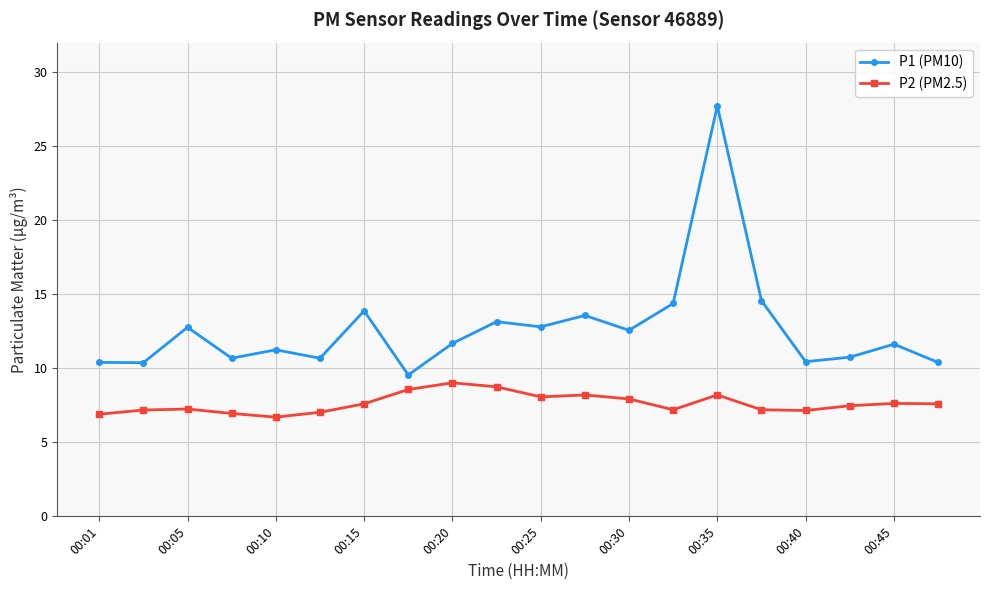

True or false: P1 (PM10) has more than 1 interior local peaks.

True